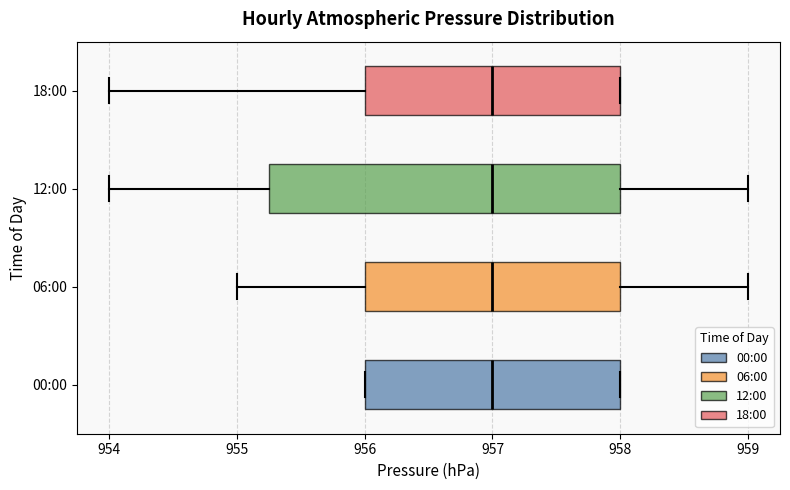

Reading bottom to top, read every box against the x-axis: the position of its median line, the range the box covers, and the ends of its whiskers. The values are not printed on the chart, so give them approximately, as read against the axis.

00:00: median 957.0, box 956.0 to 958.0, whiskers 956.0 to 958.0
06:00: median 957.0, box 956.0 to 958.0, whiskers 955.0 to 959.0
12:00: median 957.0, box 955.3 to 958.0, whiskers 954.0 to 959.0
18:00: median 957.0, box 956.0 to 958.0, whiskers 954.0 to 958.0